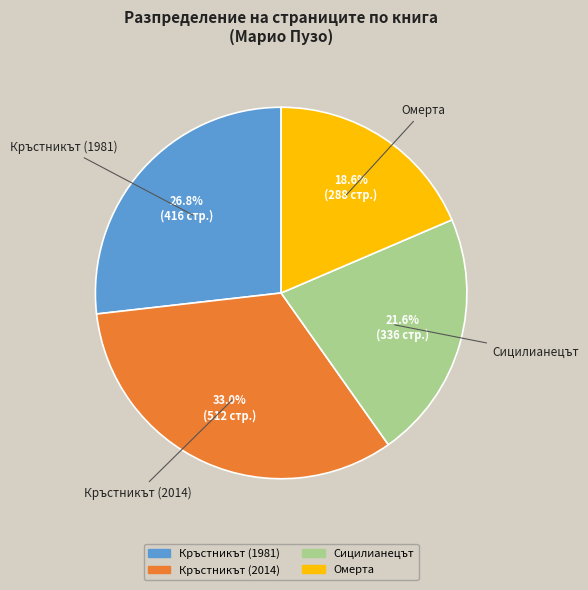

To the nearest percent, what portion does Омерта represent?

19%